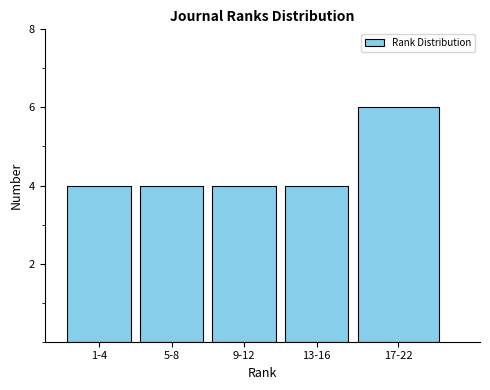

Reading left to right, extract all data points from this chart.

4	4	4	4	6